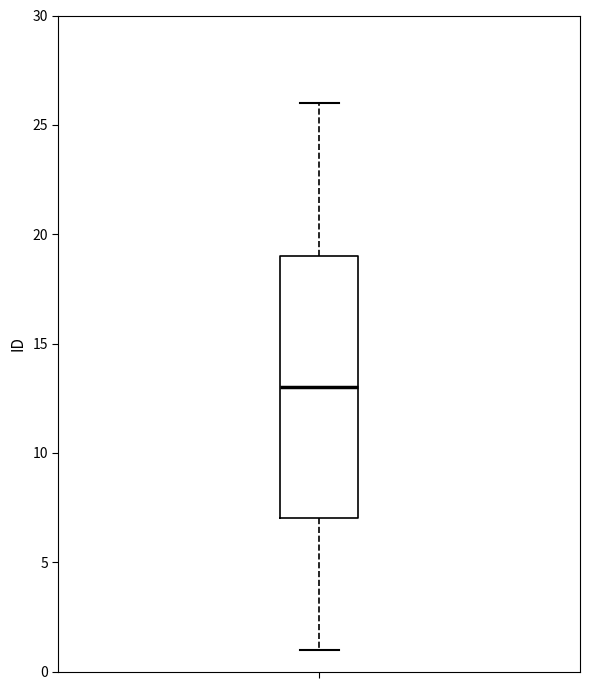

Read this box plot against the y-axis: the position of the median line, the range covered by the box, and the ends of both whiskers. The values are not printed on the chart, so give them approximately, as read against the axis.

median 13, box 7 to 19, whiskers 1 to 26